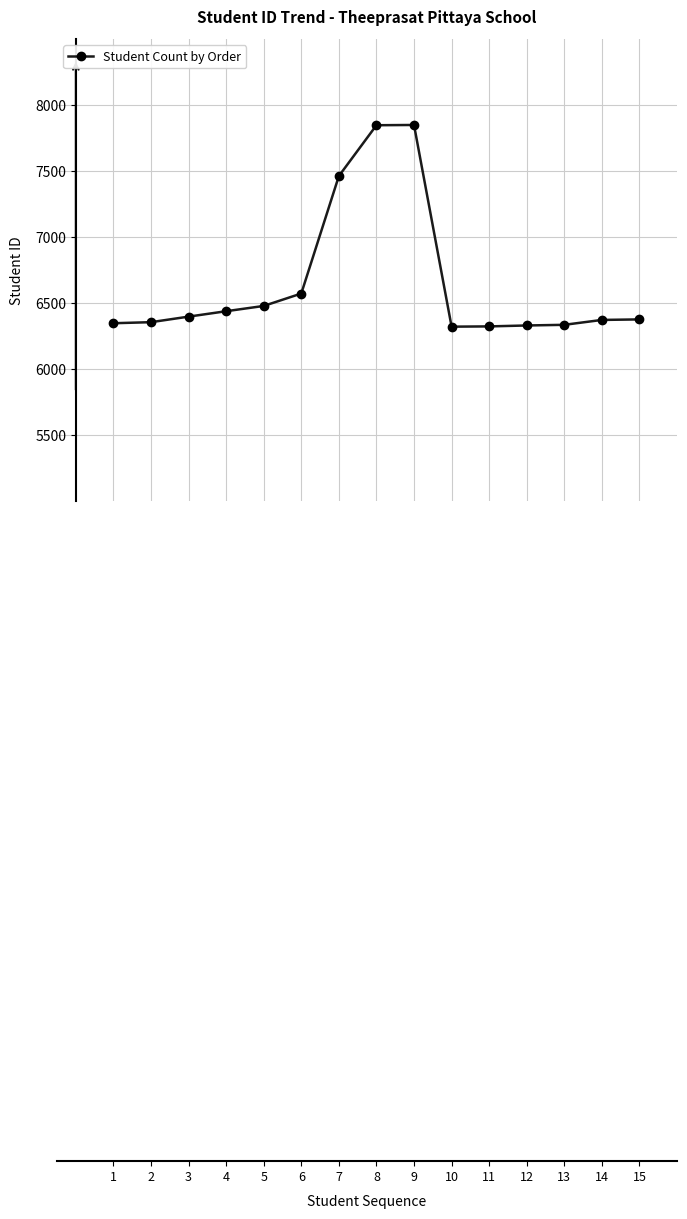

How many series are shown in this chart?

1